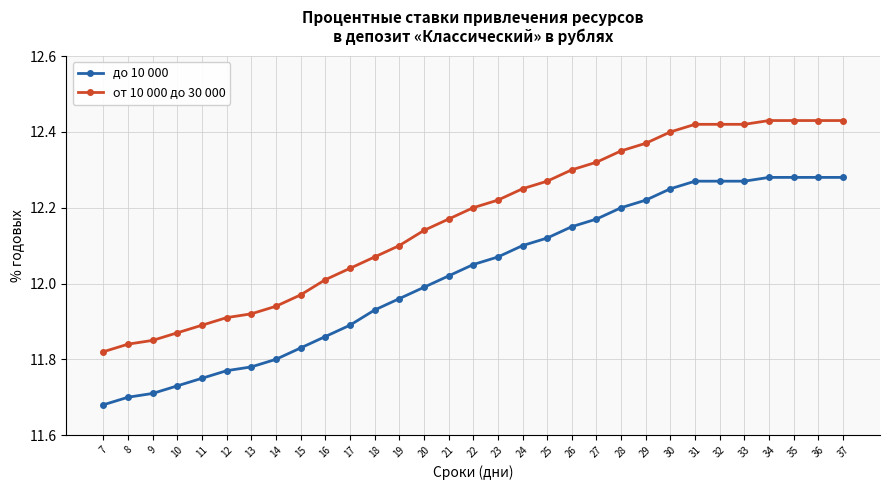

Which category has the lowest value in the от 10 000 до 30 000 series?

7